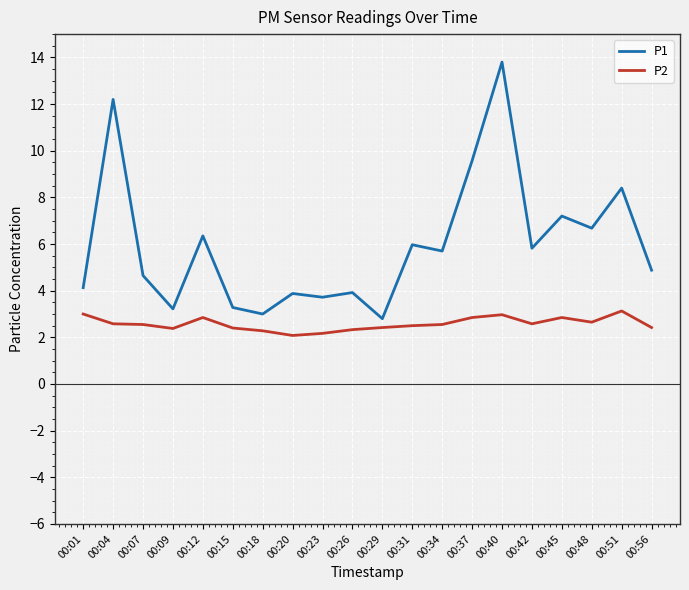

What is the minimum value for P1?

2.8